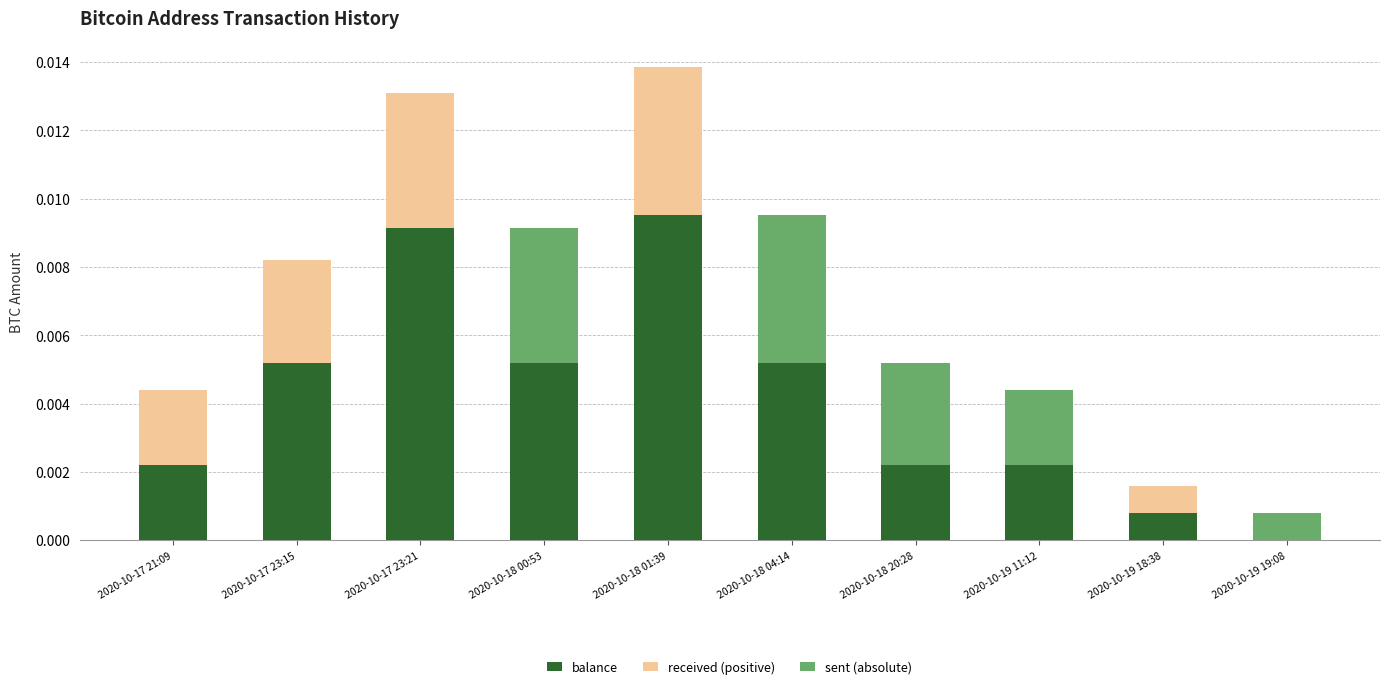

What is the label of the 2nd bar from the left?

2020-10-17 23:15